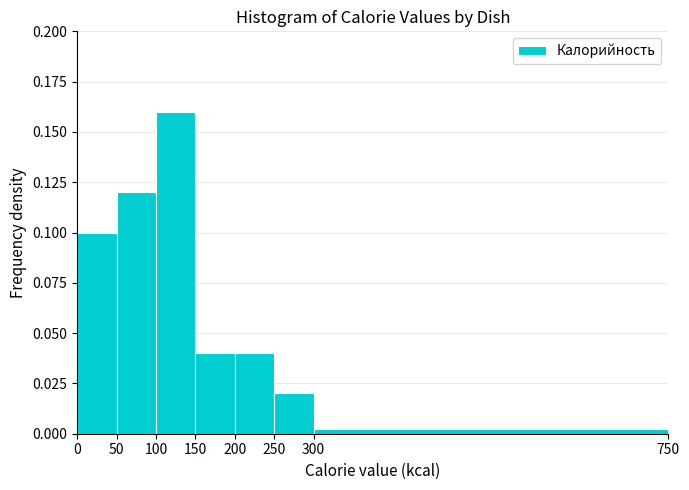

Reading left to right, list every bar in this chart as the range it spans on the x-axis followed by its height. The values are not printed on the chart, so give them approximately, as read against the axis.

0 to 50: 0.10
50 to 100: 0.12
100 to 150: 0.16
150 to 200: 0.04
200 to 250: 0.04
250 to 300: 0.02
300 to 750: under 0.005